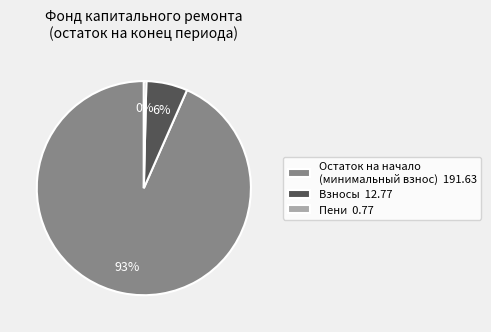

Does any single category account for the majority?

Yes